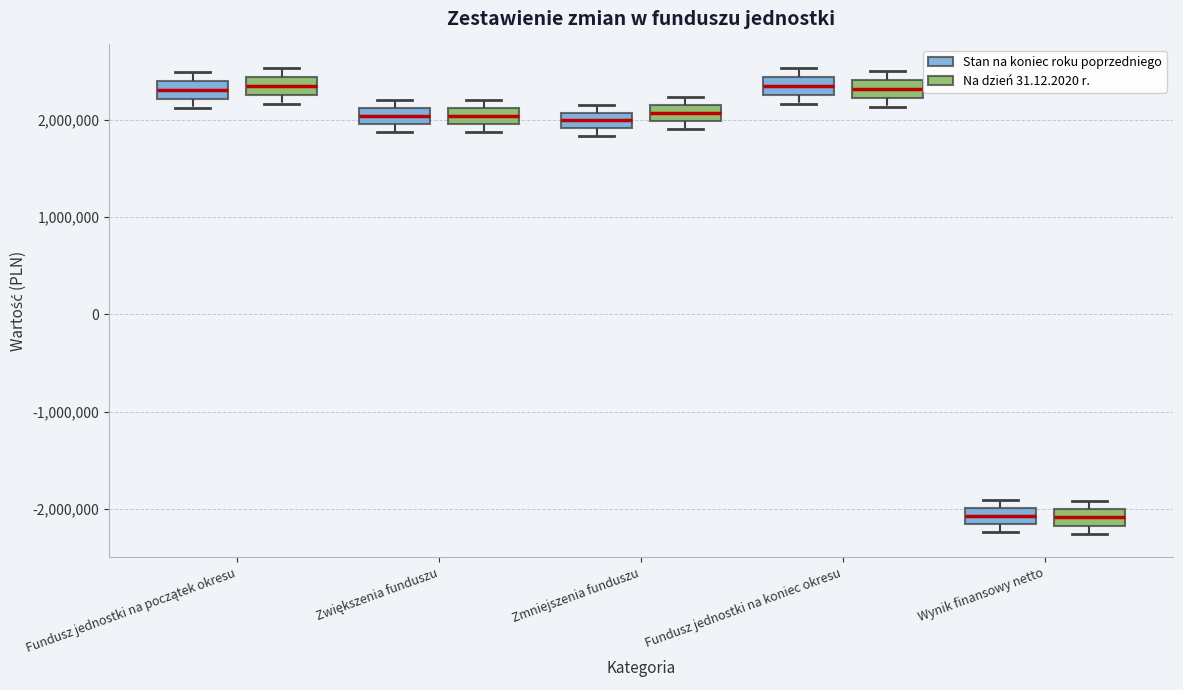

Reading left to right, read every box against the y-axis: the position of its median line, the range the box covers, and the ends of its whiskers. The values are not printed on the chart, so give them approximately, as read against the axis.

Fundusz jednostki na początek okresu (Stan na koniec roku poprzedniego): median 2300000, box 2200000 to 2400000, whiskers 2100000 to 2500000
Fundusz jednostki na początek okresu (Na dzień 31.12.2020 r.): median 2300000 (inside the box), box 2300000 to 2400000, whiskers 2200000 to 2500000
Zwiększenia funduszu (Stan na koniec roku poprzedniego): median 2000000 (inside the box), box 2000000 to 2100000, whiskers 1900000 to 2200000
Zwiększenia funduszu (Na dzień 31.12.2020 r.): median 2000000 (inside the box), box 2000000 to 2100000, whiskers 1900000 to 2200000
Zmniejszenia funduszu (Stan na koniec roku poprzedniego): median 2000000, box 1900000 to 2100000, whiskers 1800000 to 2200000
Zmniejszenia funduszu (Na dzień 31.12.2020 r.): median 2100000, box 2000000 to 2200000, whiskers 1900000 to 2200000 (just above the box's upper edge)
Fundusz jednostki na koniec okresu (Stan na koniec roku poprzedniego): median 2300000 (inside the box), box 2300000 to 2400000, whiskers 2200000 to 2500000
Fundusz jednostki na koniec okresu (Na dzień 31.12.2020 r.): median 2300000, box 2200000 to 2400000, whiskers 2100000 to 2500000
Wynik finansowy netto (Stan na koniec roku poprzedniego): median -2100000, box -2200000 to -2000000, whiskers -2200000 (below the box's lower edge) to -1900000
Wynik finansowy netto (Na dzień 31.12.2020 r.): median -2100000, box -2200000 to -2000000, whiskers -2300000 to -1900000